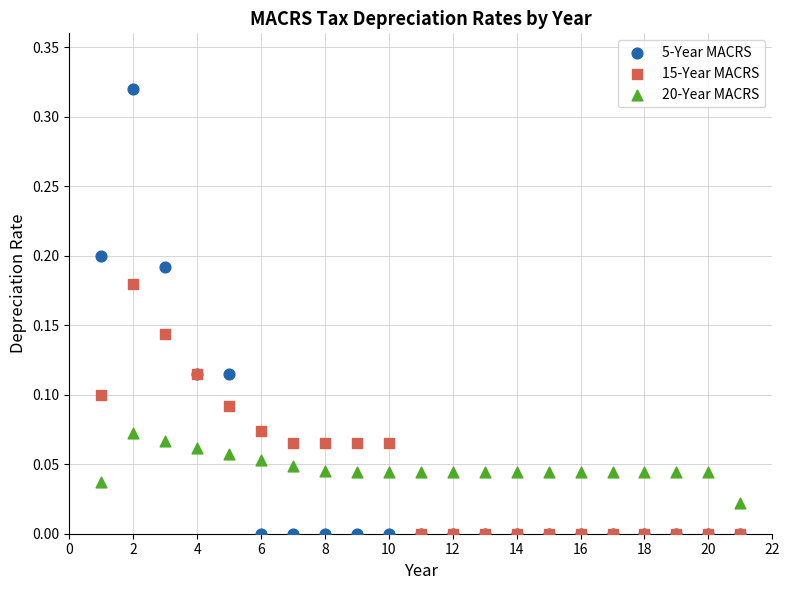

Which series contains the highest Y value?

5-Year MACRS